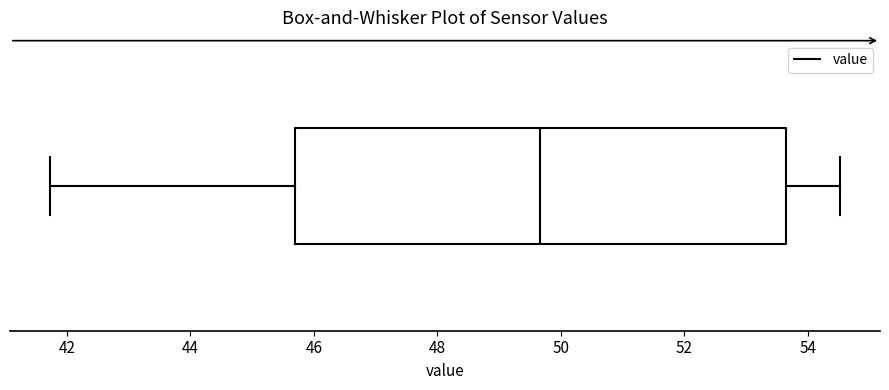

Transcribe this box plot: give where the median line is, the range the box spans, and where the two whiskers end, as read against the x-axis. The values are not printed on the chart, so give them approximately, as read against the axis.

median 49.6, box 45.6 to 53.6, whiskers 41.8 to 54.6